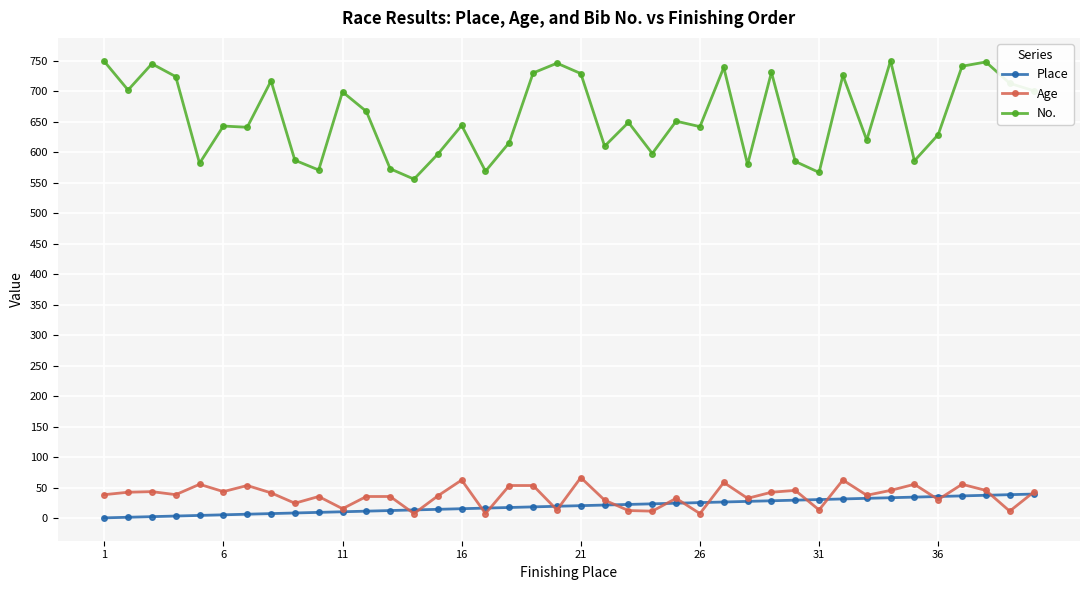

Does the chart have visible grid lines?

Yes